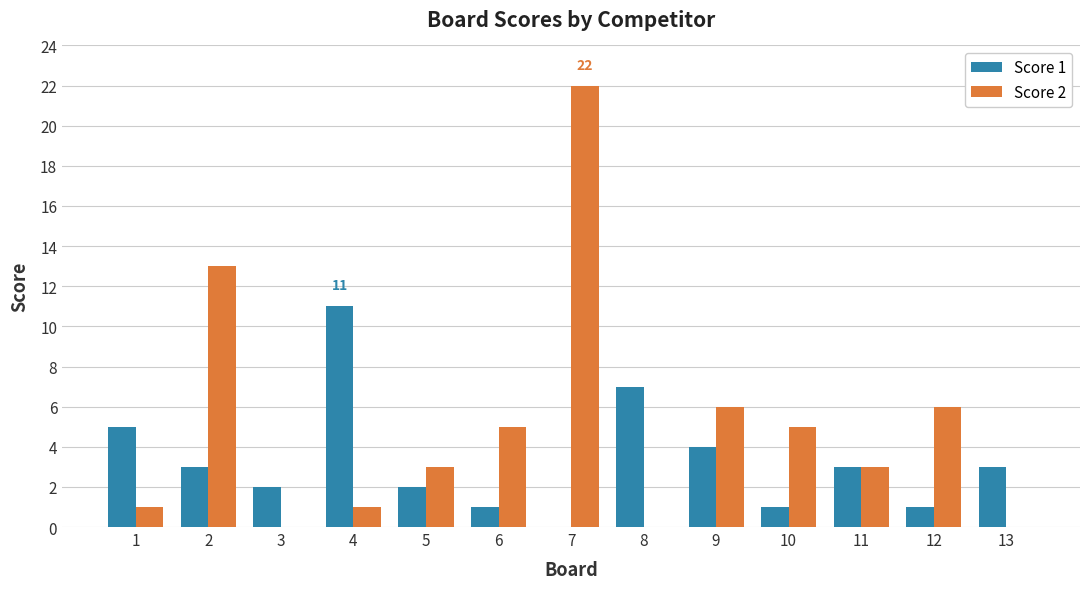

At which category is the sum across all series the highest?

7